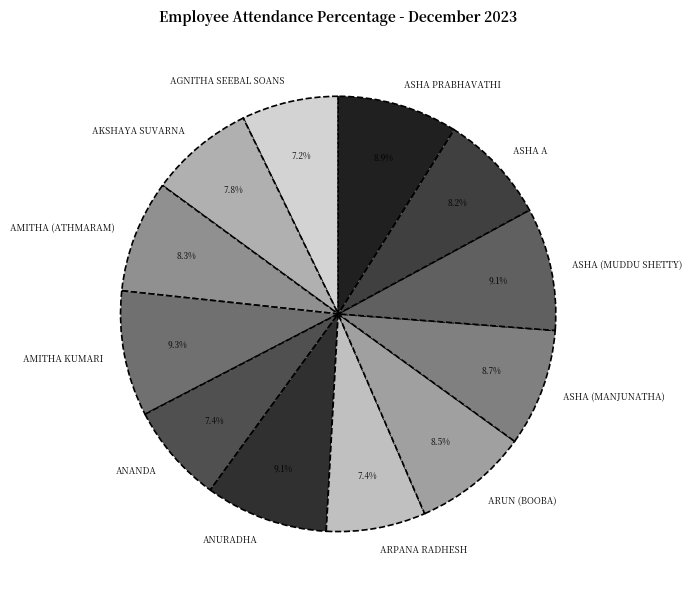

To the nearest percent, what percentage of the pie is ANURADHA?

9%